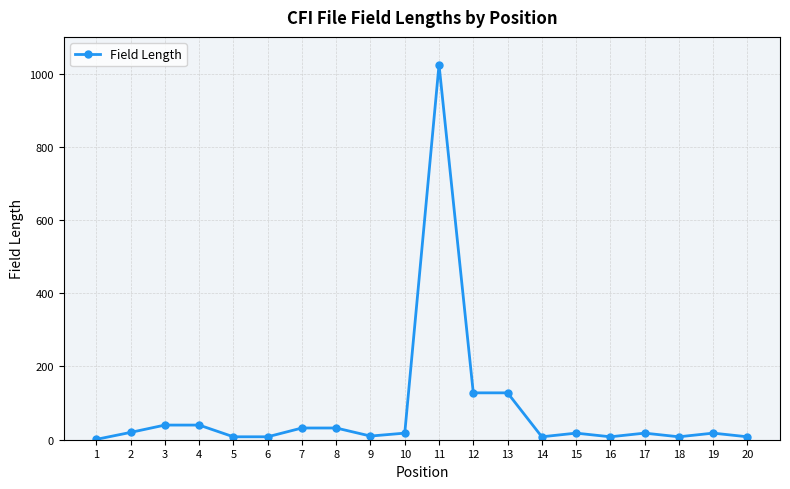

What is the average value?

79